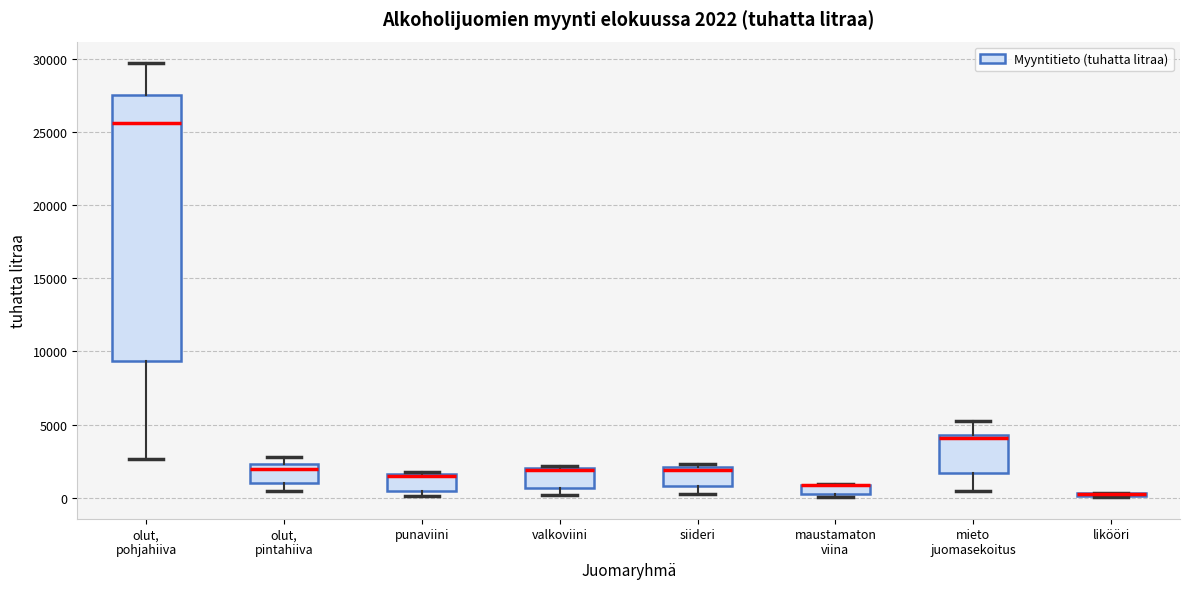

Which box is the tallest, from its lower edge to its upper edge?

olut, pohjahiiva